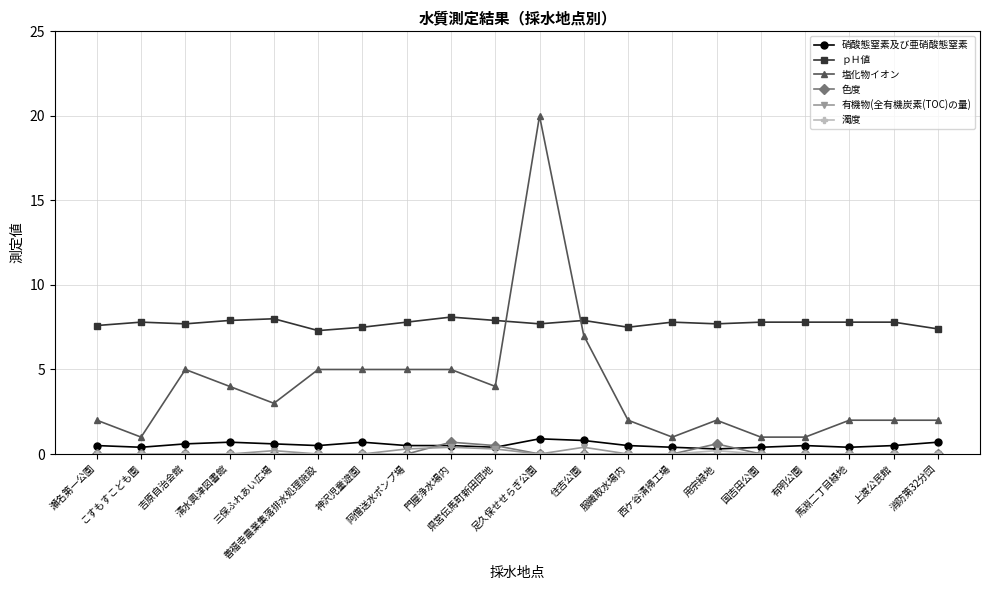

True or false: 塩化物イオン and 色度 intersect in this chart.

False